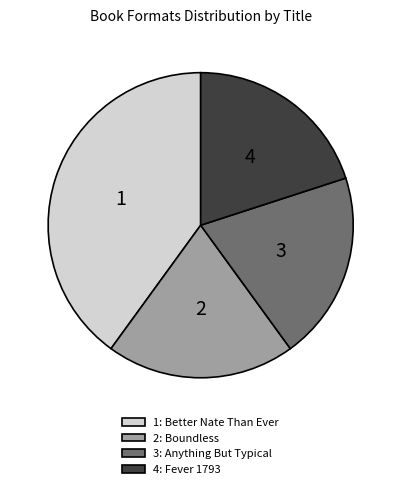

Which category has the biggest portion of the pie?

1: Better Nate Than Ever